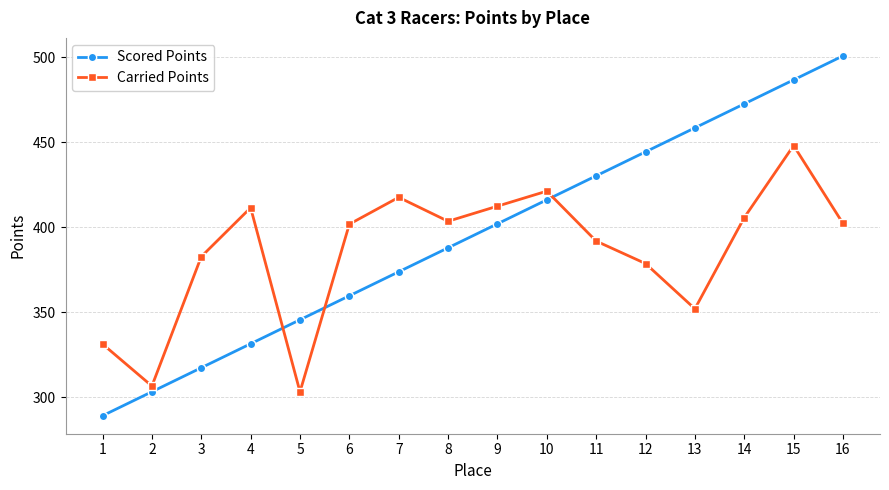

How many data points in Scored Points are above 401?

8